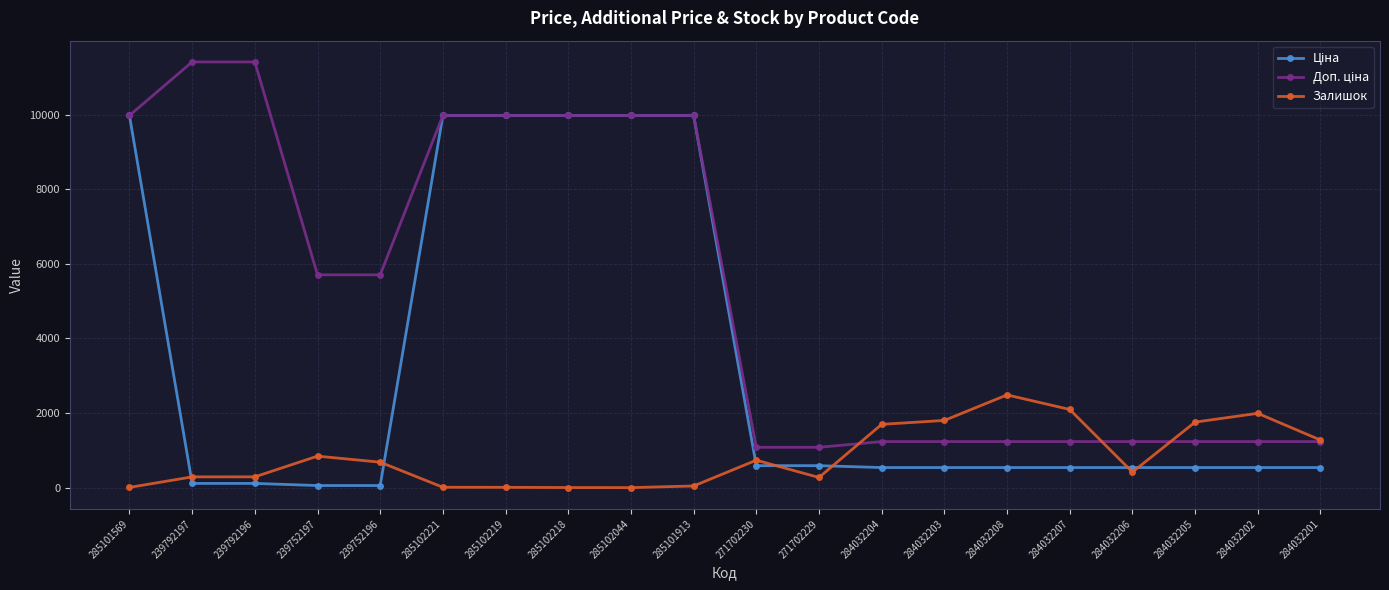

What is the difference between the highest and lowest values at 284032202?

1453.0